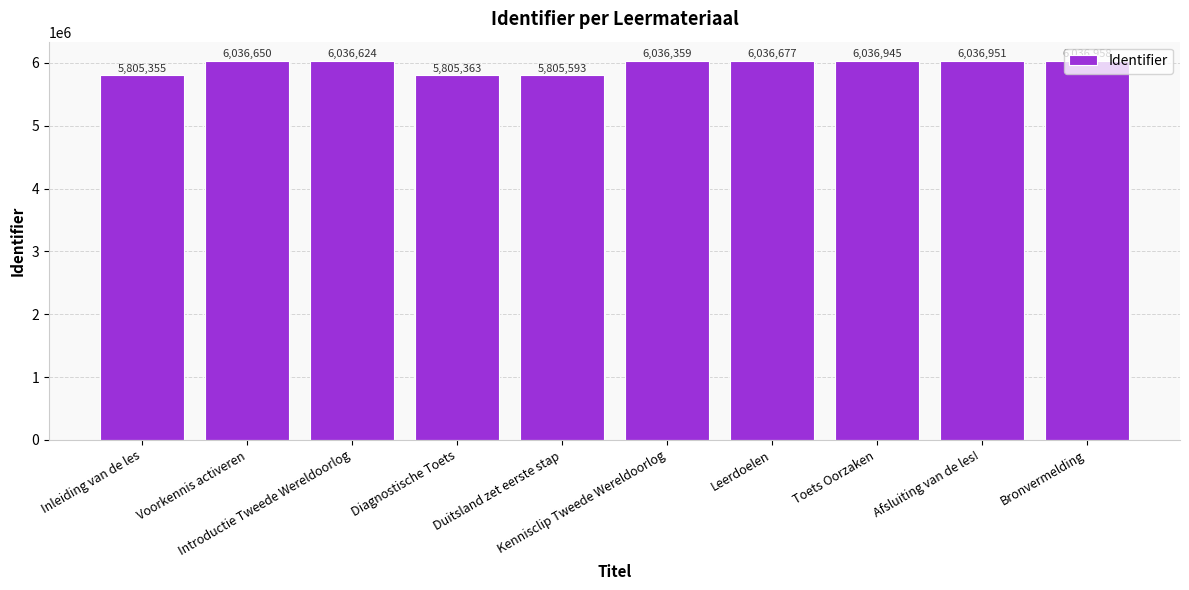

What is the ratio of the value at Voorkennis activeren to the value at Introductie Tweede Wereldoorlog?

1.0